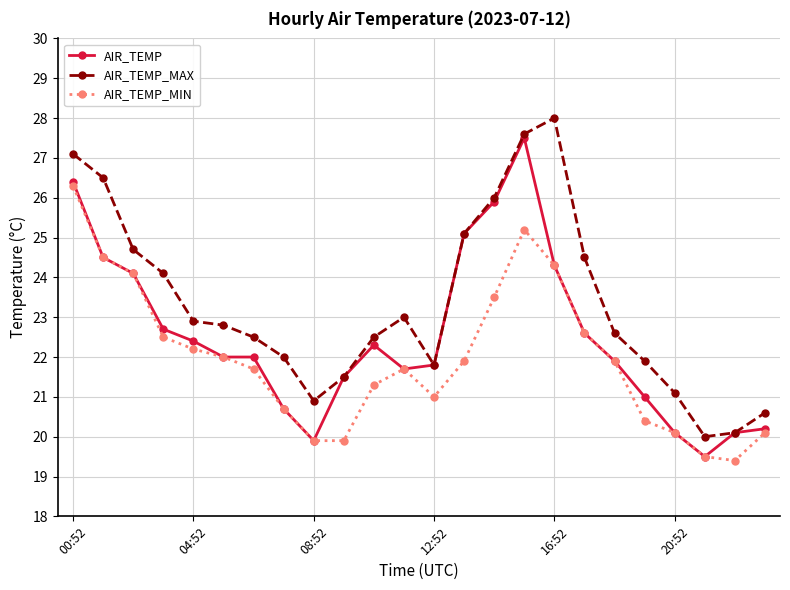

Which series has the largest total across all categories?

AIR_TEMP_MAX